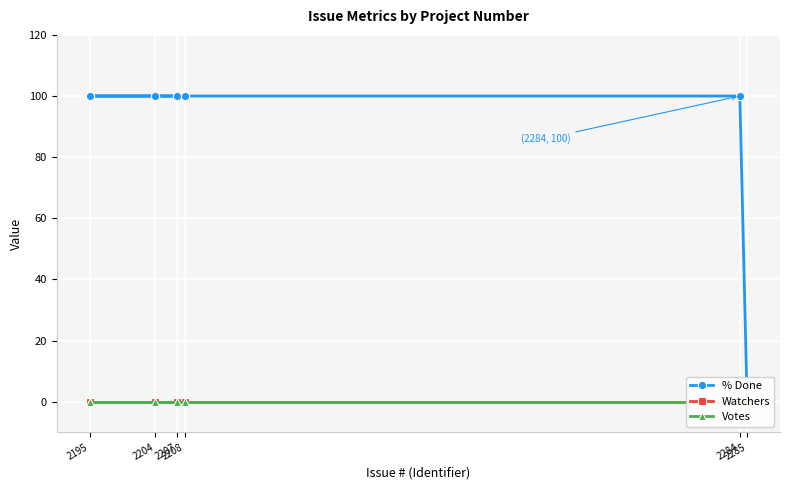

True or false: Votes and Watchers intersect in this chart.

False